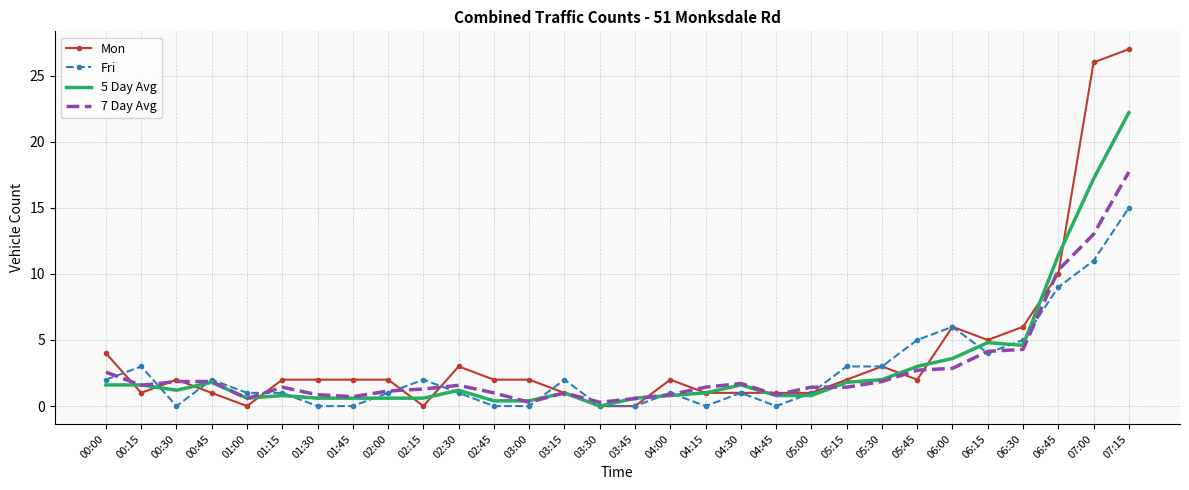

What is the difference between the second highest and minimum values in the Mon series?

26.0